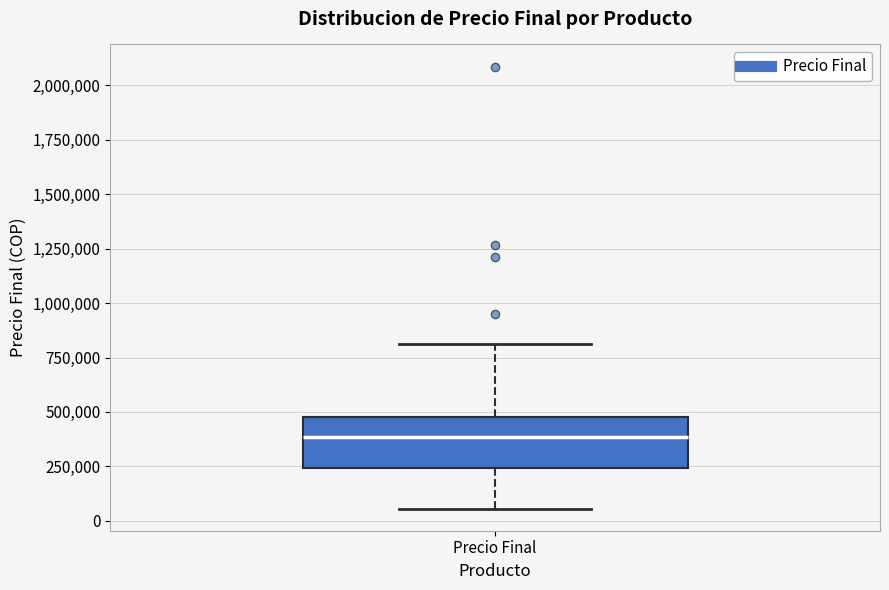

Where does the upper whisker of the box for Precio Final end on the y-axis? The values are not printed on the chart, so give them approximately, as read against the axis.

800000